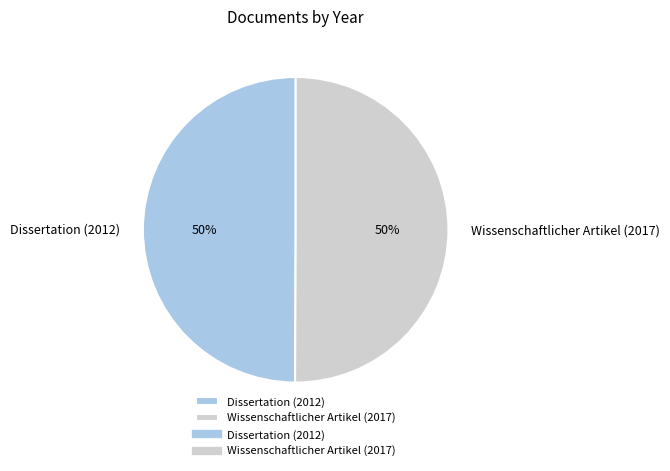

Is the sum of Wissenschaftlicher Artikel (2017) and Dissertation (2012) greater than half?

Yes